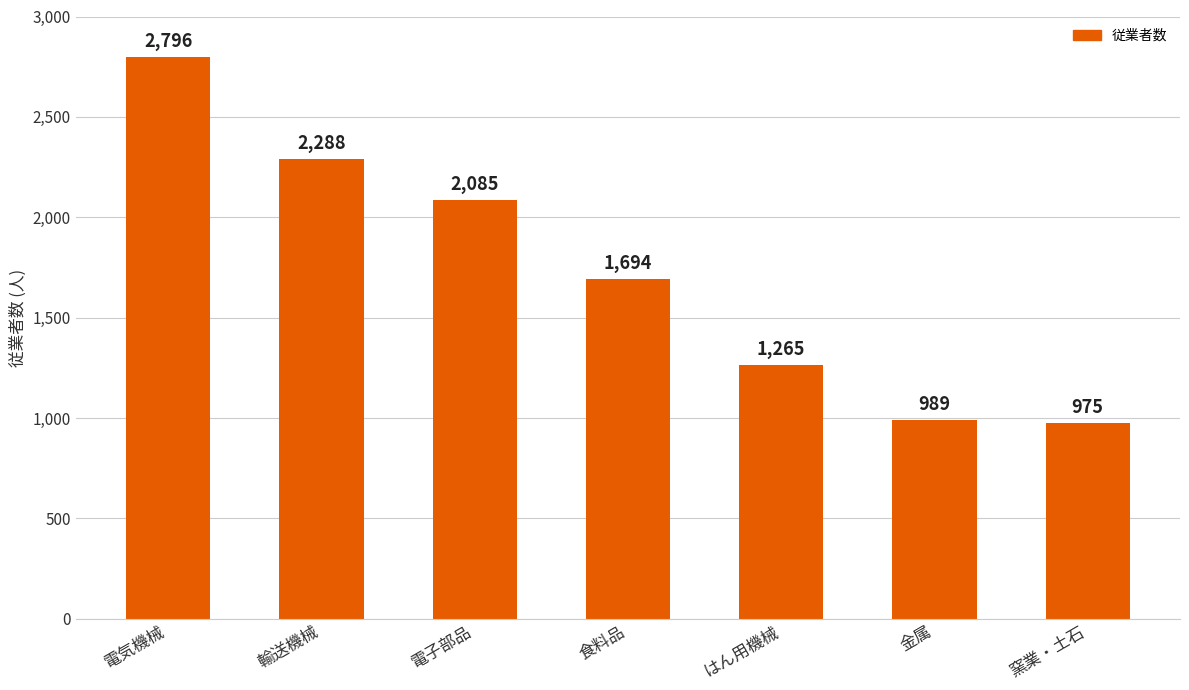

Read the value at 食料品.

1694